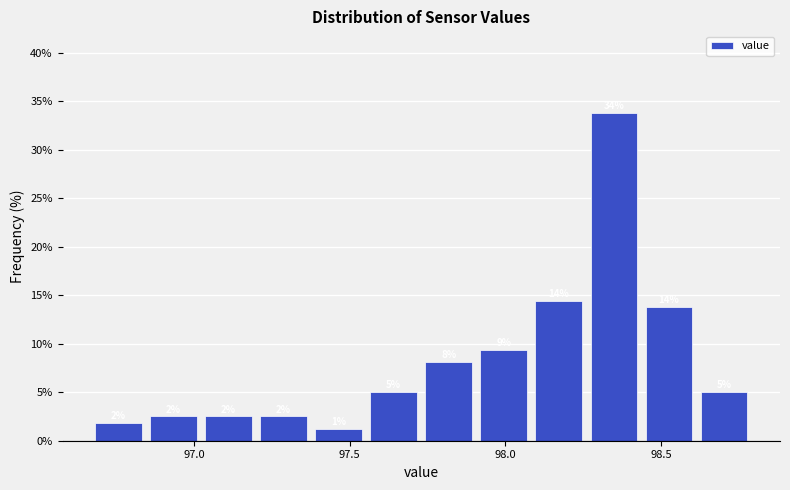

Read against the x-axis, roughly where is the centre of the tallest bar?

98.35